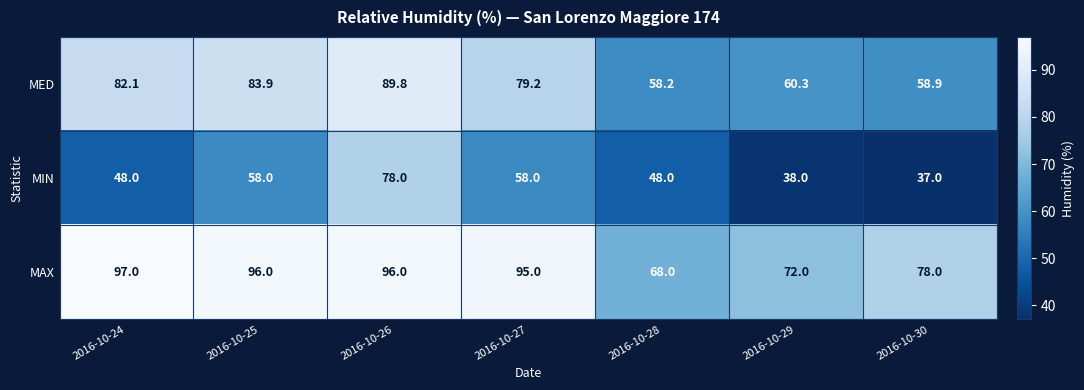

What is the minimum value for MAX?

68.0